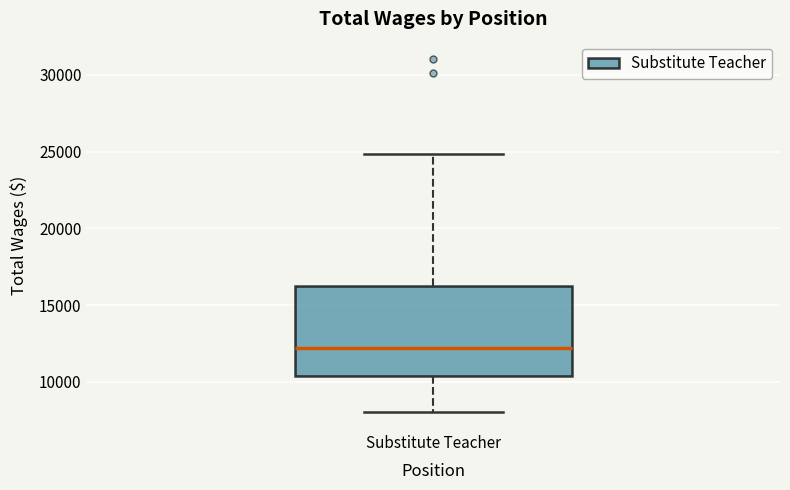

Where is the lower edge of the box for Substitute Teacher on the y-axis? The values are not printed on the chart, so give them approximately, as read against the axis.

10500